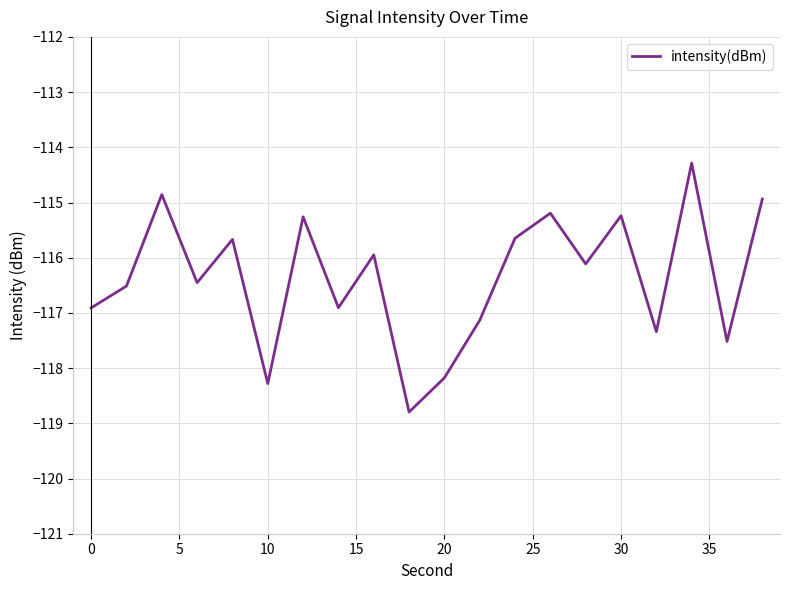

What is the smallest value displayed?

-118.8